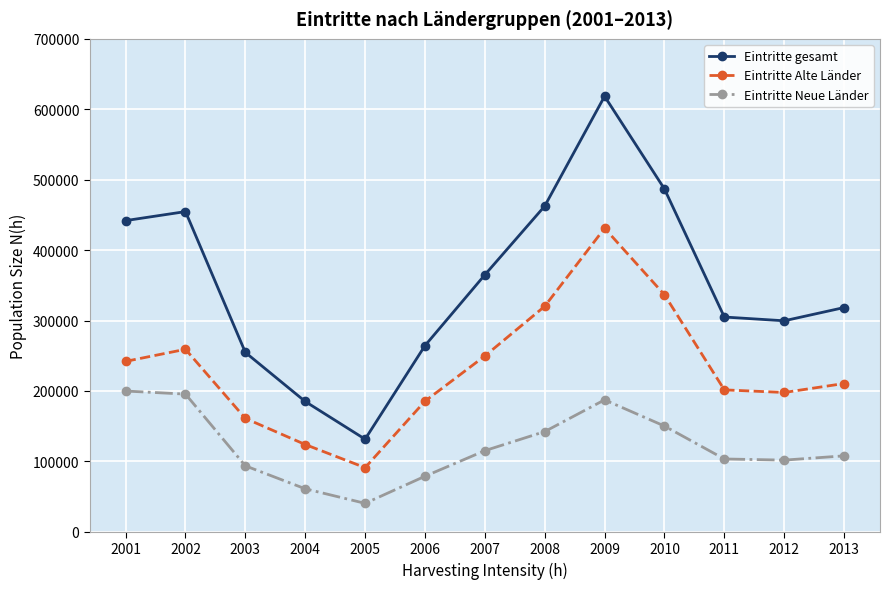

How many lines are shown in the chart?

3